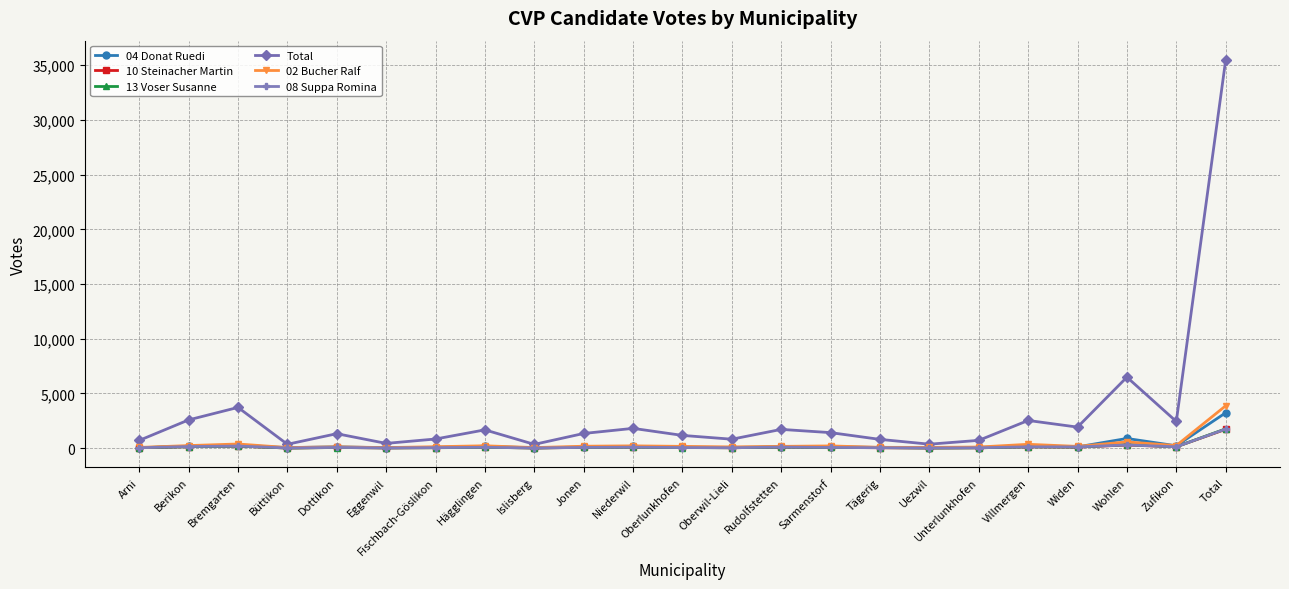

What is the sum of the 13 Voser Susanne values at Uezwil and Oberlunkhofen?

65